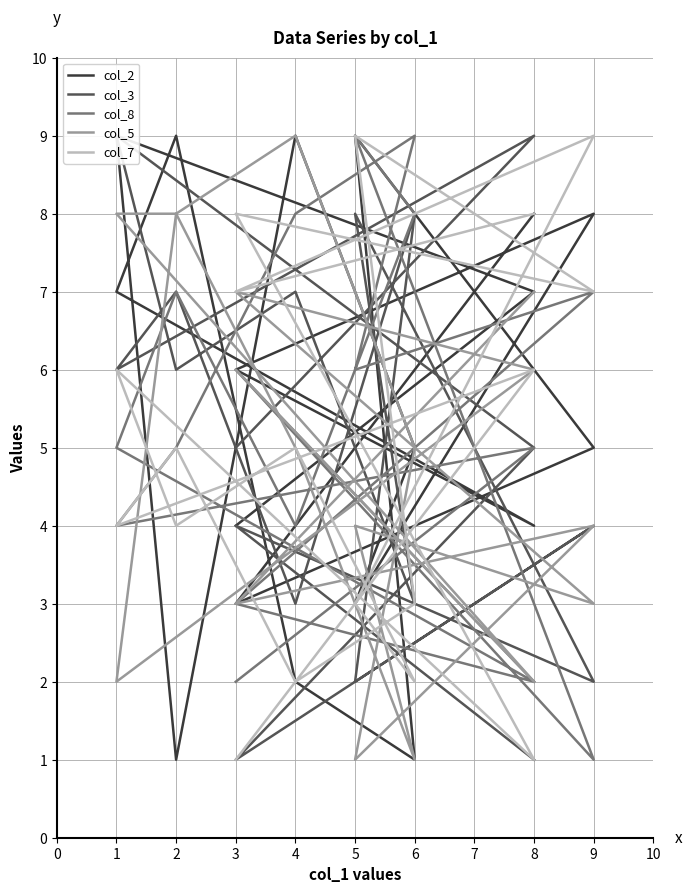

At how many categories does at least one series exceed 6?

16